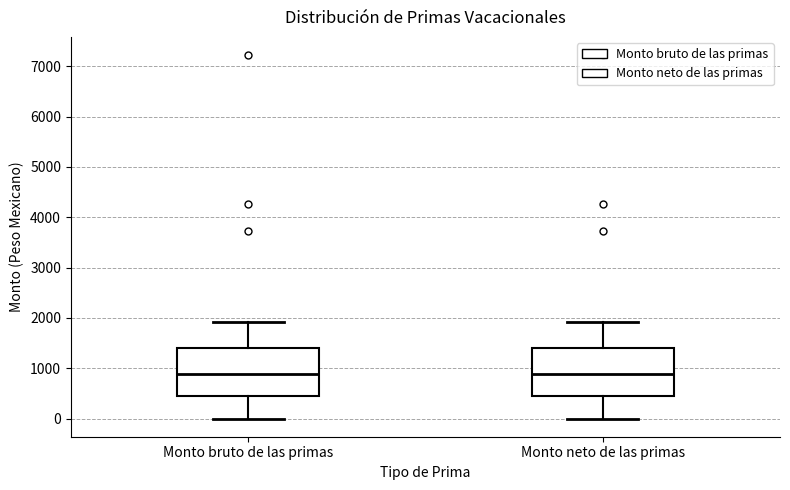

Reading left to right, read every box against the y-axis: the position of its median line, the range the box covers, and the ends of its whiskers. The values are not printed on the chart, so give them approximately, as read against the axis.

Monto bruto de las primas: median 900, box 400 to 1400, whiskers 0 to 1900
Monto neto de las primas: median 900, box 400 to 1400, whiskers 0 to 1900